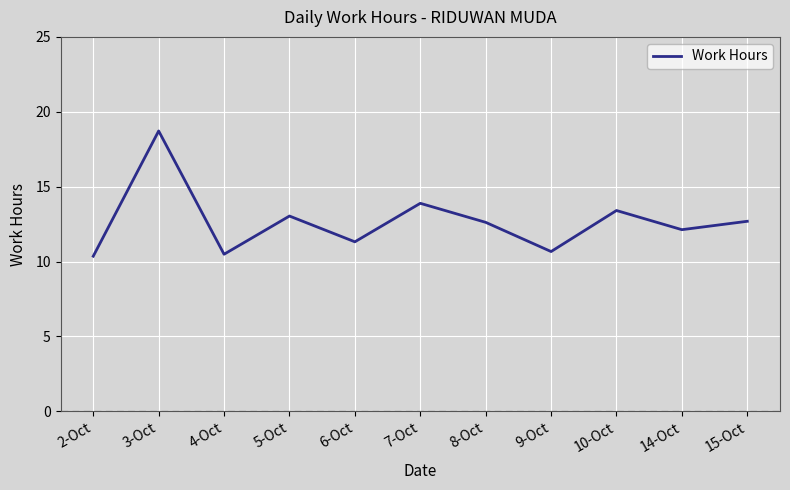

True or false: the data has more than 0 interior local peaks.

True